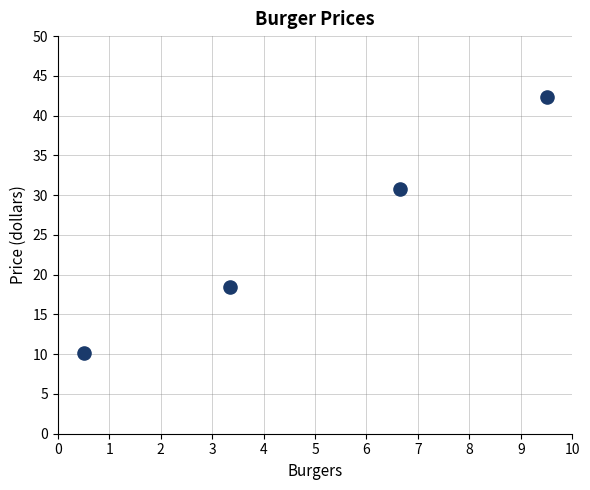

What is the range of X values (max minus min)?

9.0